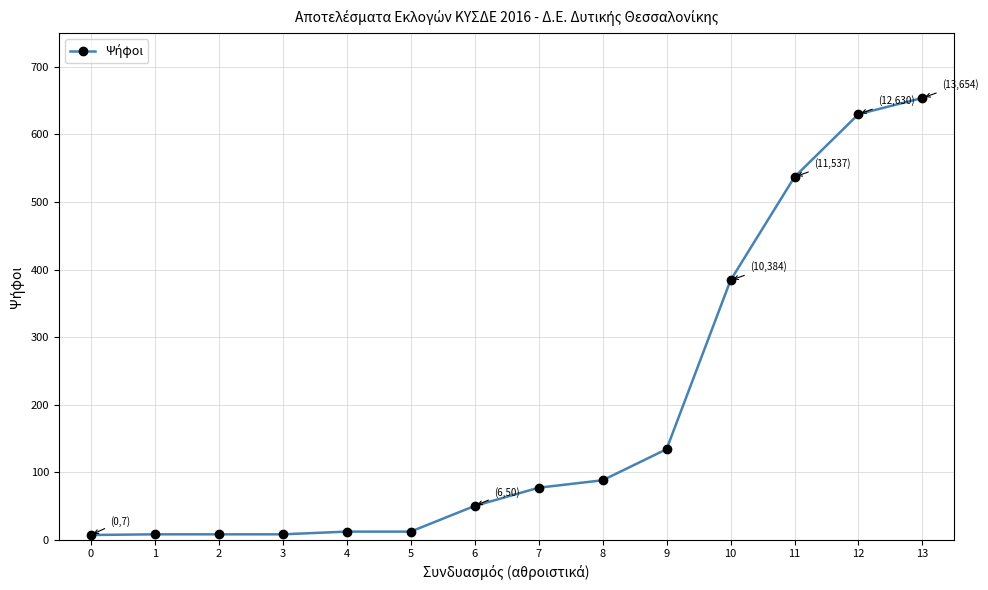

Is it true that the value at 7 is 77?

True